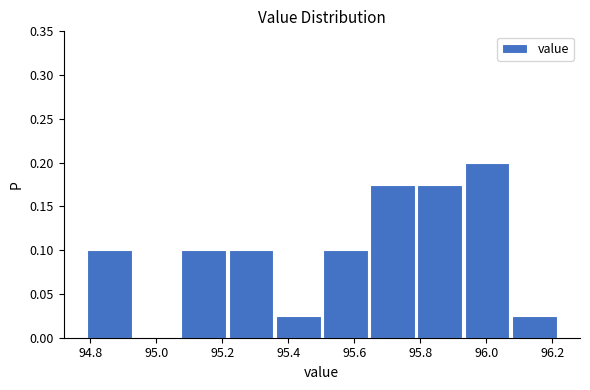

How tall is the bar that spans 95.50 to 95.64 on the x-axis? Neither the bar edges nor the heights are printed on the chart, so give them approximately, as read against the axes.

0.100